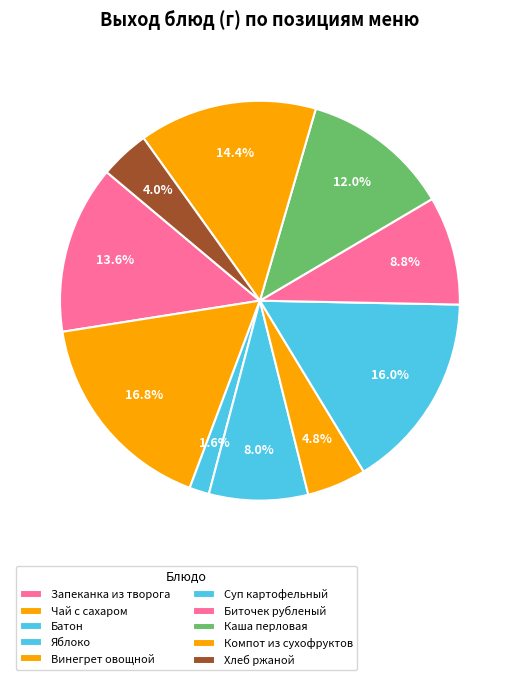

How many slices are in this pie chart?

10